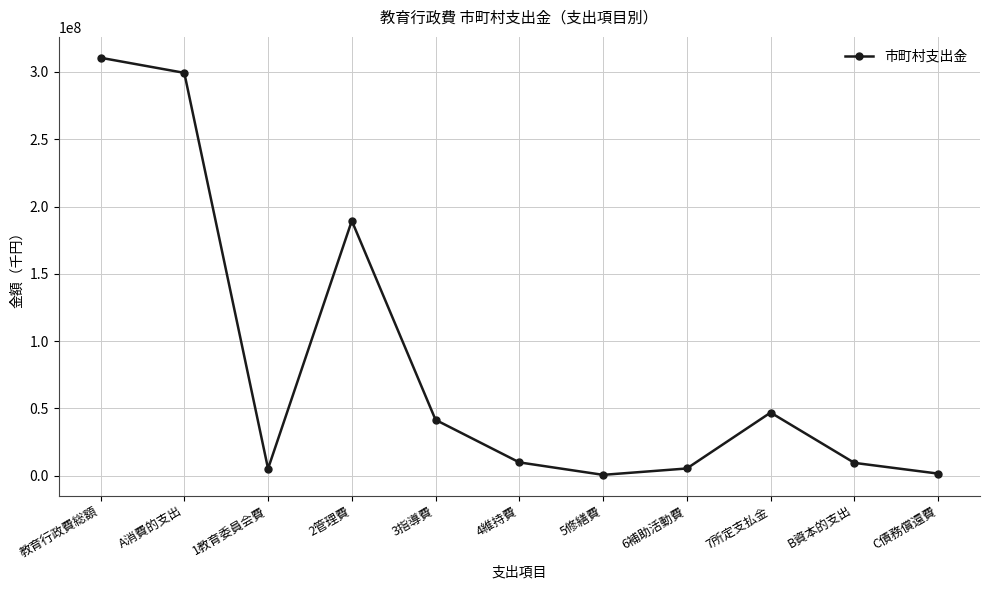

At which label is the value closest to 155628007?

2管理費